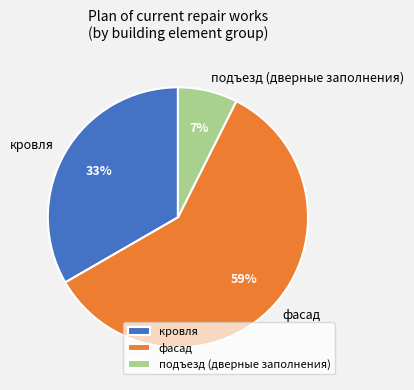

True or false: подъезд (дверные заполнения) accounts for 18% of the total.

False